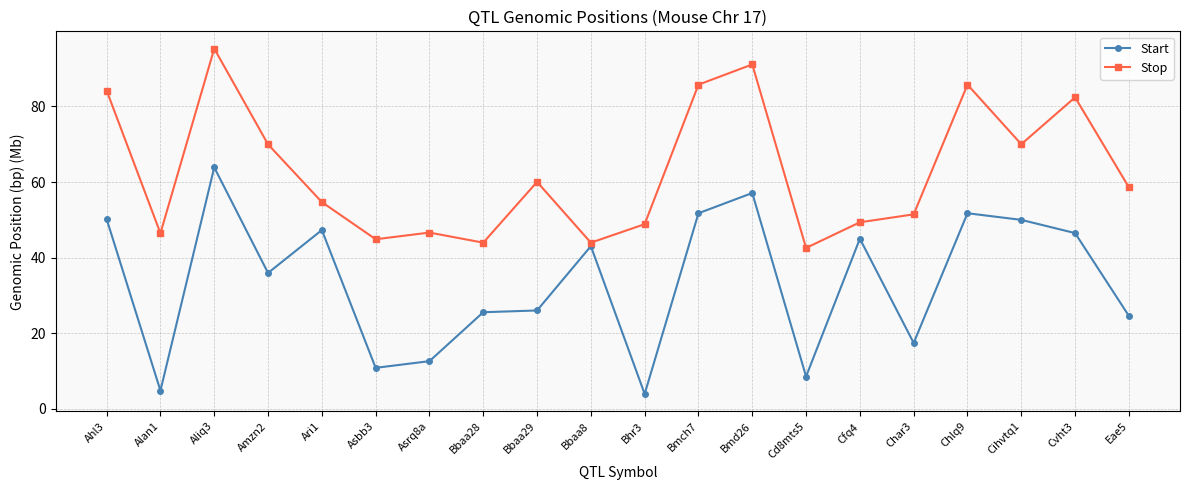

What is the difference between the second highest and minimum values in the Stop series?

48.5